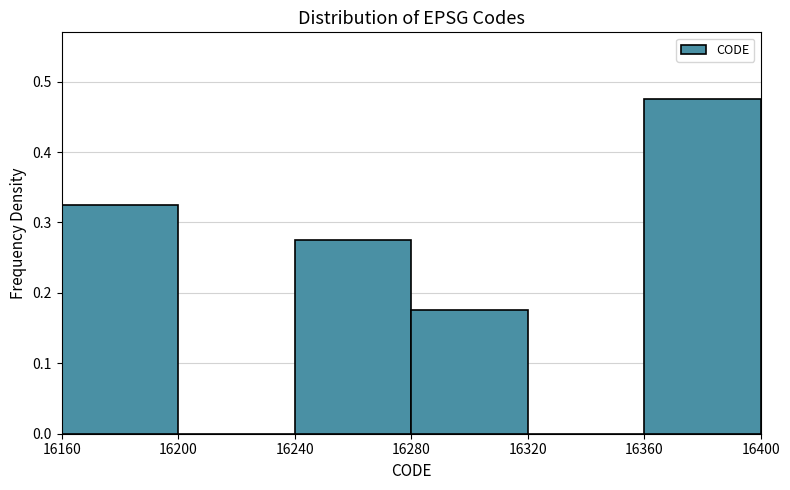

Reading left to right, list every bar in this chart as the range it spans on the x-axis followed by its height. The values are not printed on the chart, so give them approximately, as read against the axis.

16160 to 16200: 0.33
16200 to 16240: 0
16240 to 16280: 0.28
16280 to 16320: 0.18
16320 to 16360: 0
16360 to 16400: 0.48